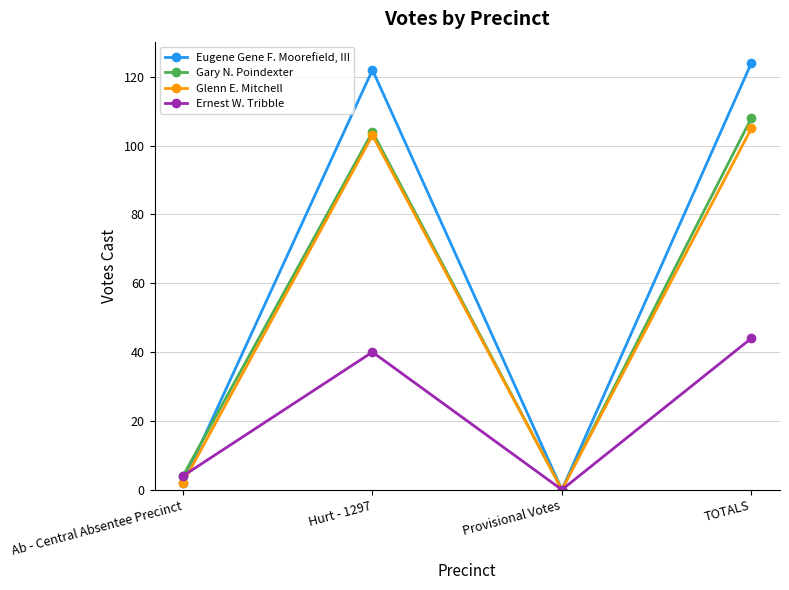

What is the sum of all Gary N. Poindexter values?

216